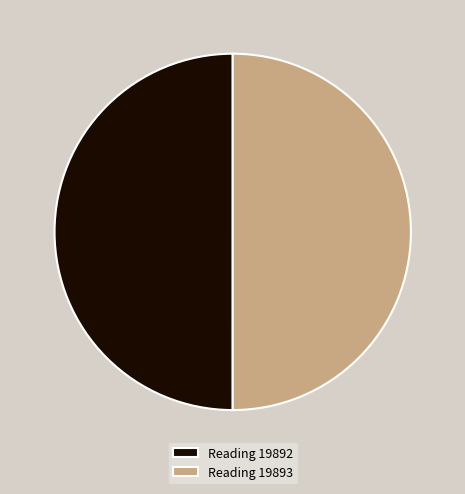

How many slices are in this pie chart?

2